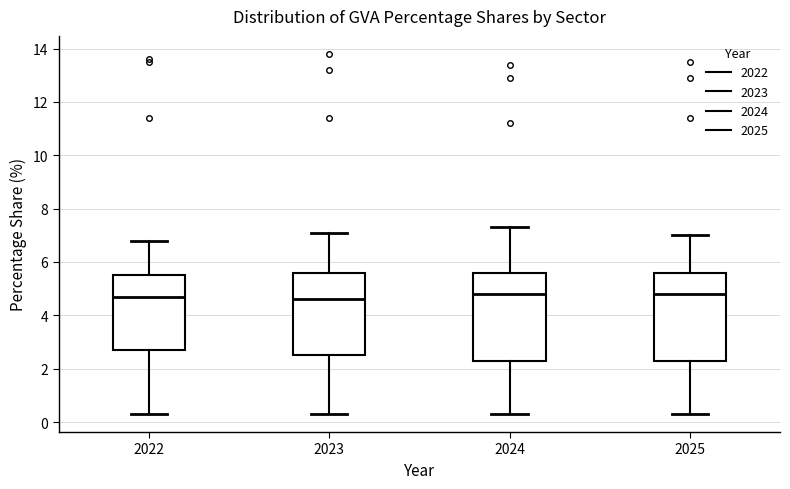

Reading left to right, read every box against the y-axis: the position of its median line, the range the box covers, and the ends of its whiskers. The values are not printed on the chart, so give them approximately, as read against the axis.

2022: median 4.8, box 2.8 to 5.6, whiskers 0.4 to 6.8
2023: median 4.6, box 2.6 to 5.6, whiskers 0.4 to 7.2
2024: median 4.8, box 2.4 to 5.6, whiskers 0.4 to 7.4
2025: median 4.8, box 2.4 to 5.6, whiskers 0.4 to 7.0